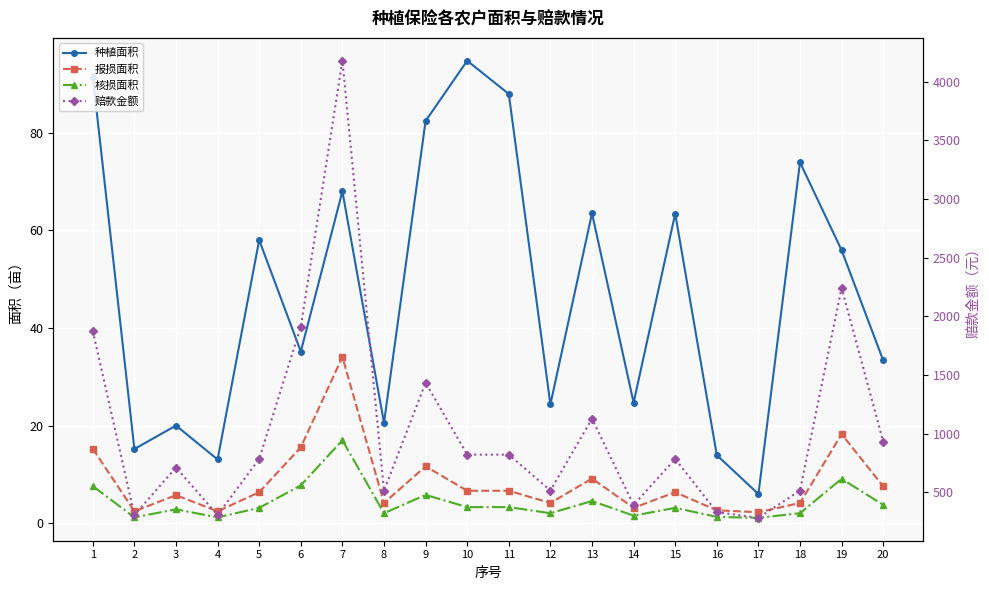

Where is 种植面积 nearest to the value 50?

19